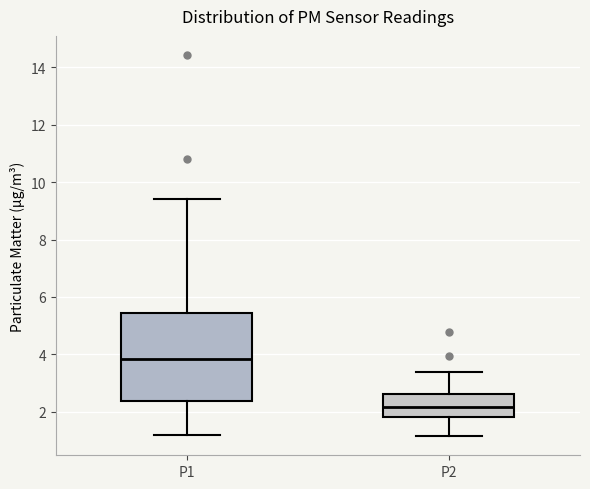

Which box has the lowest median line?

P2